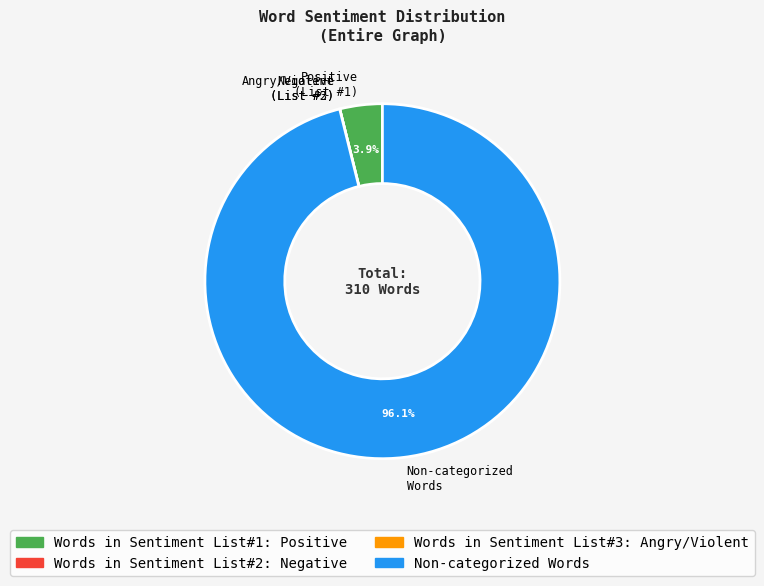

Which slice represents more than half of the pie?

Non-categorized Words